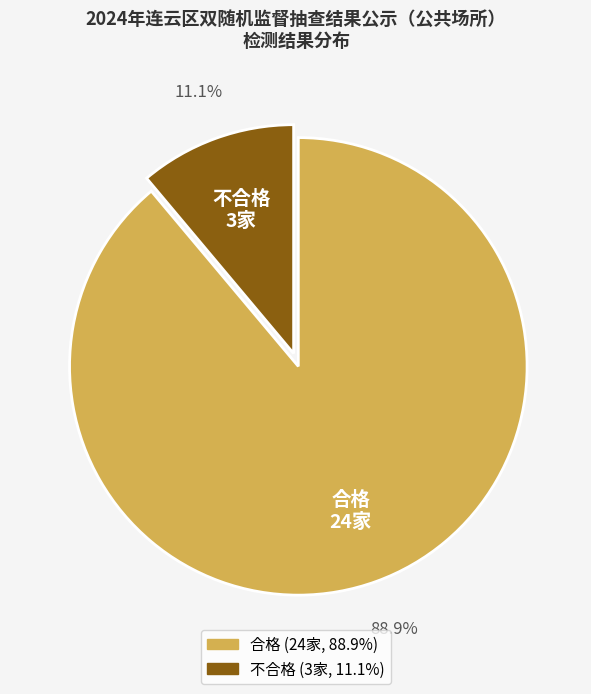

Rank the categories by value from highest to lowest.

合格, 不合格